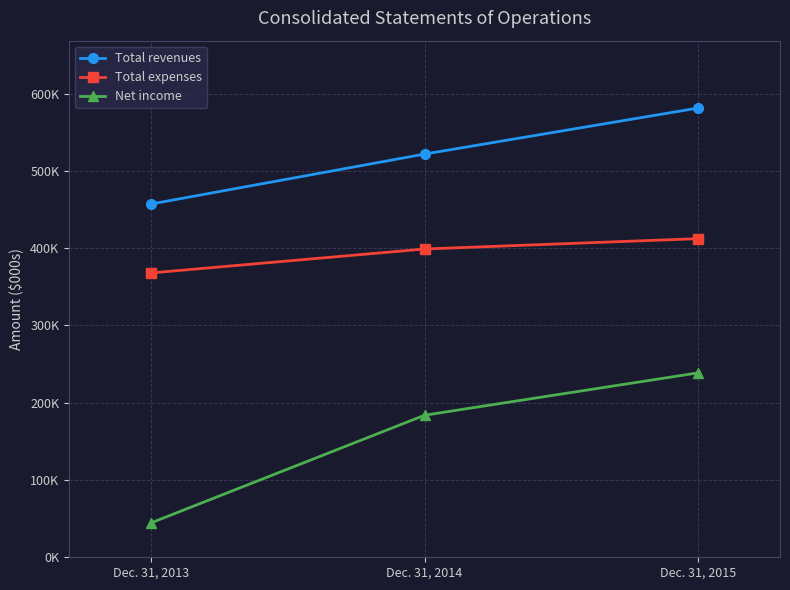

What are all the series names shown in the legend?

Total revenues, Total expenses, Net income